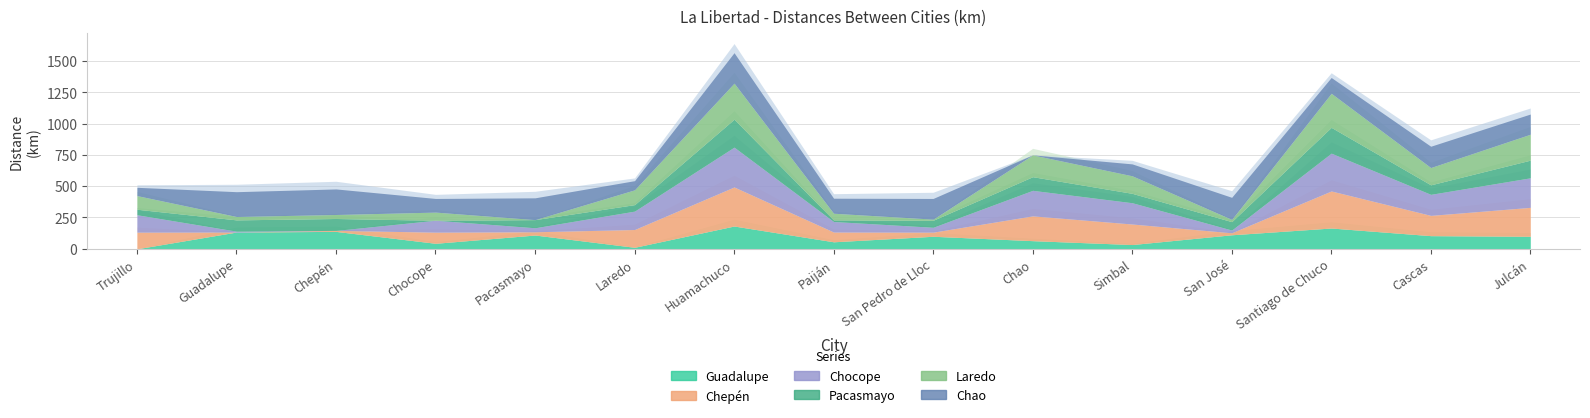

What is the sum of all Chepén values?

1888